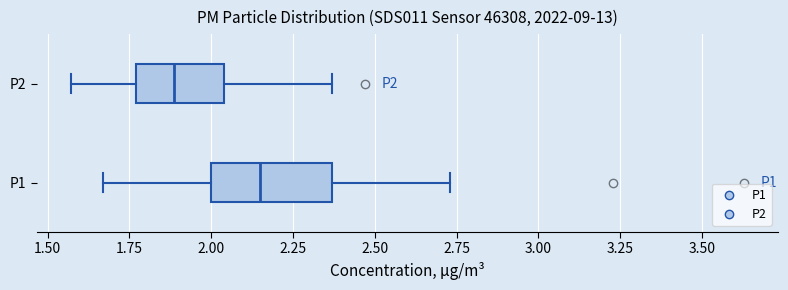

Comparing the boxes themselves (not the whiskers), which one is the widest?

P1